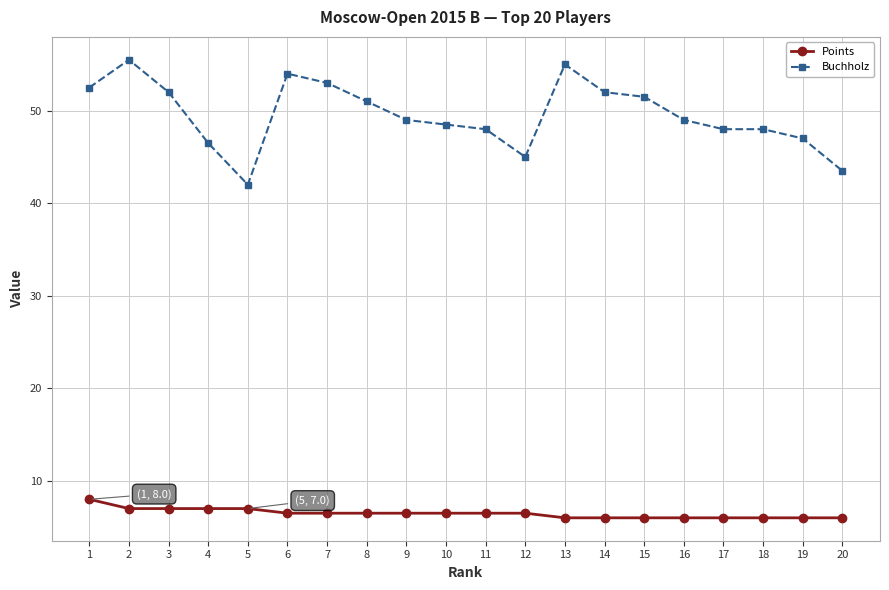

What are all the series names shown in the legend?

Points, Buchholz